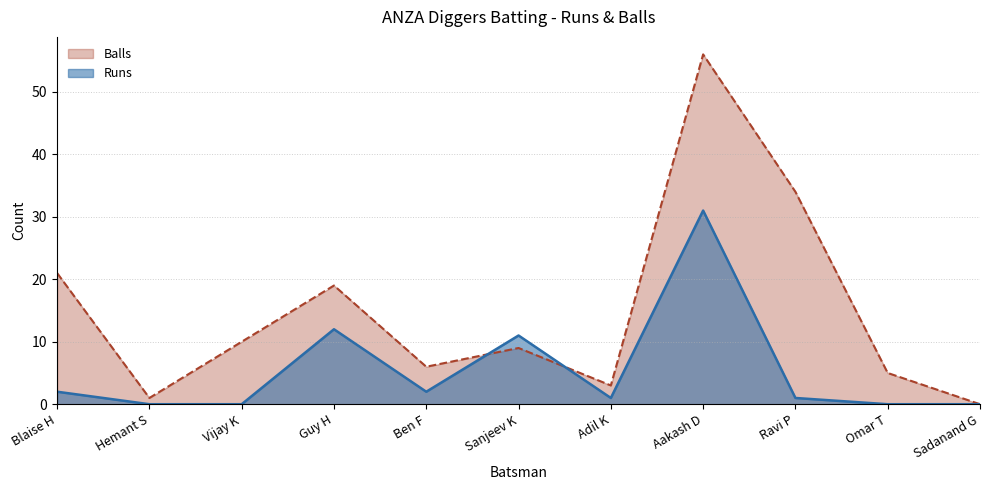

What is the difference between the second highest and second lowest values in the Runs series?

12